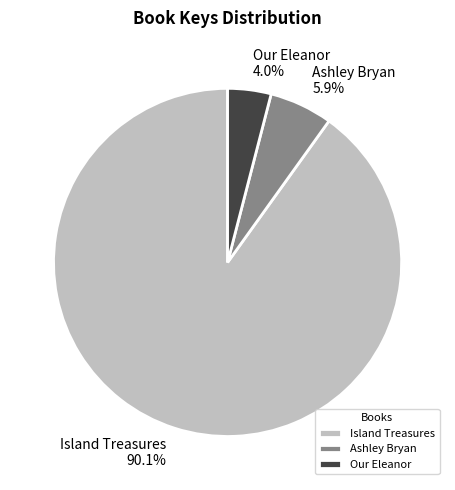

Which slice is the smallest?

Our Eleanor